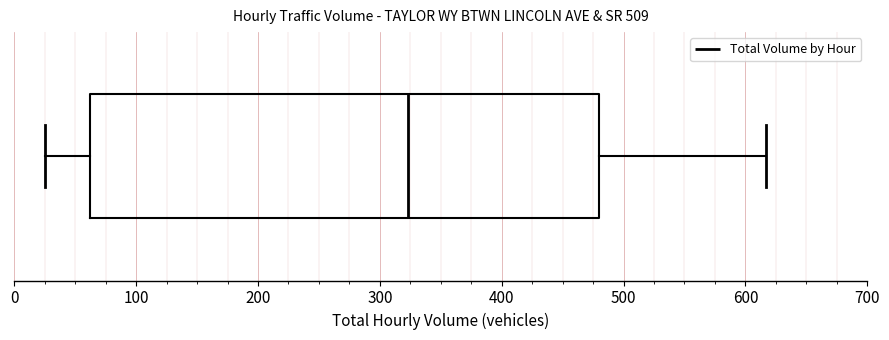

Read this box plot against the x-axis: the position of the median line, the range covered by the box, and the ends of both whiskers. The values are not printed on the chart, so give them approximately, as read against the axis.

median 320, box 60 to 480, whiskers 30 to 620